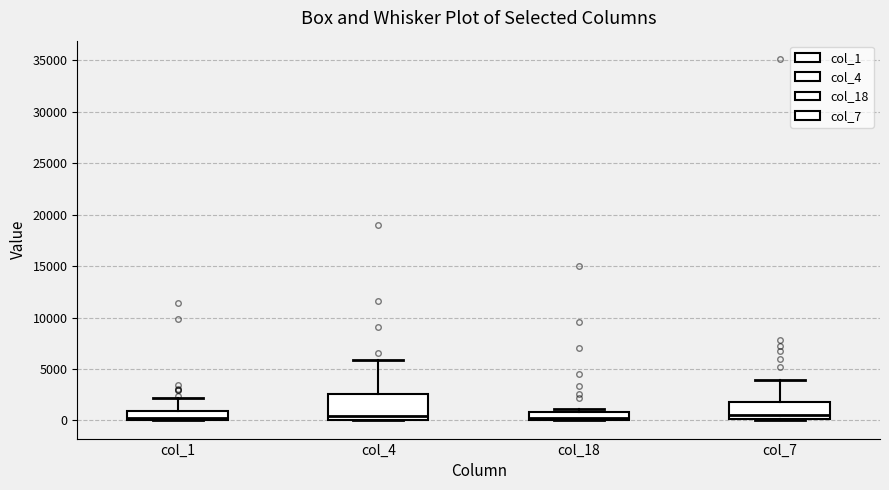

Where is the lower edge of the box for col_1 on the y-axis? The values are not printed on the chart, so give them approximately, as read against the axis.

0